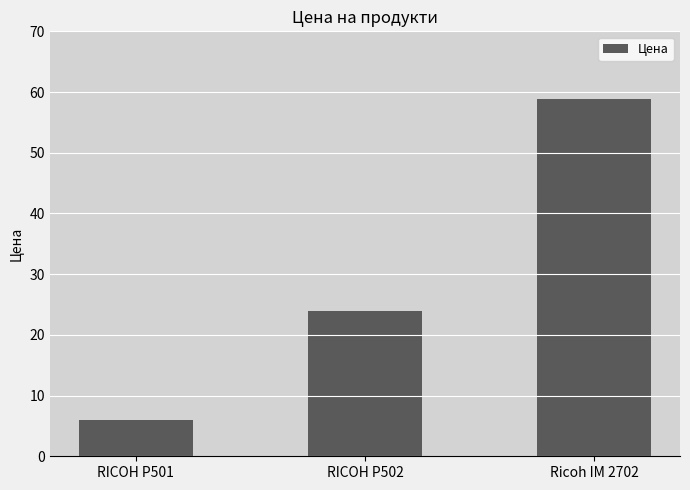

What is the value of the 3rd bar from the left?

58.8